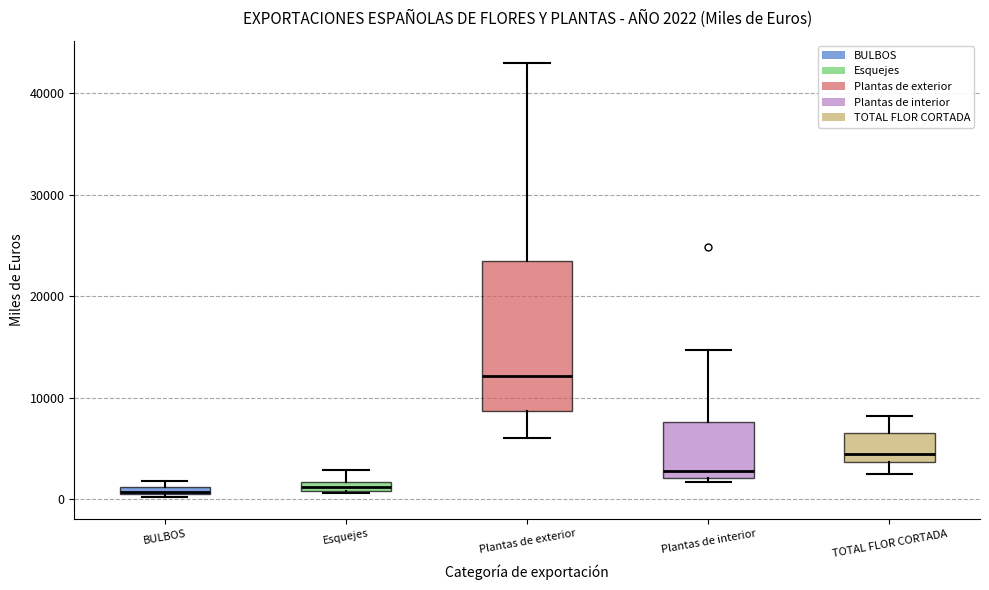

Which box is the tallest, from its lower edge to its upper edge?

Plantas de exterior